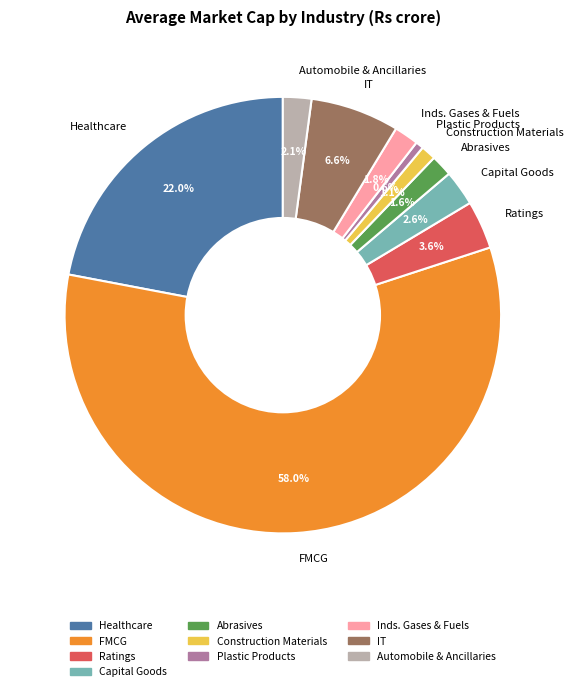

To the nearest percent, what portion does Ratings represent?

4%